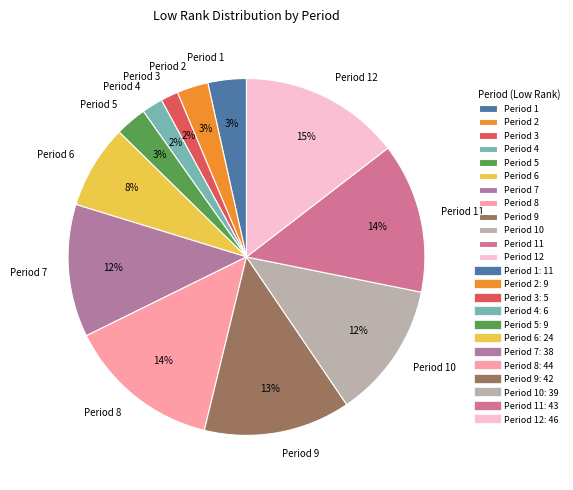

Is there any slice that represents more than half of the pie?

No